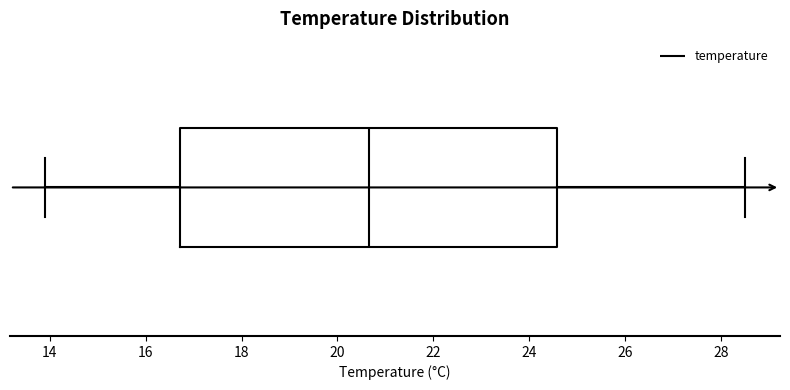

Read this box plot against the x-axis: the position of the median line, the range covered by the box, and the ends of both whiskers. The values are not printed on the chart, so give them approximately, as read against the axis.

median 20.6, box 16.8 to 24.6, whiskers 14.0 to 28.6